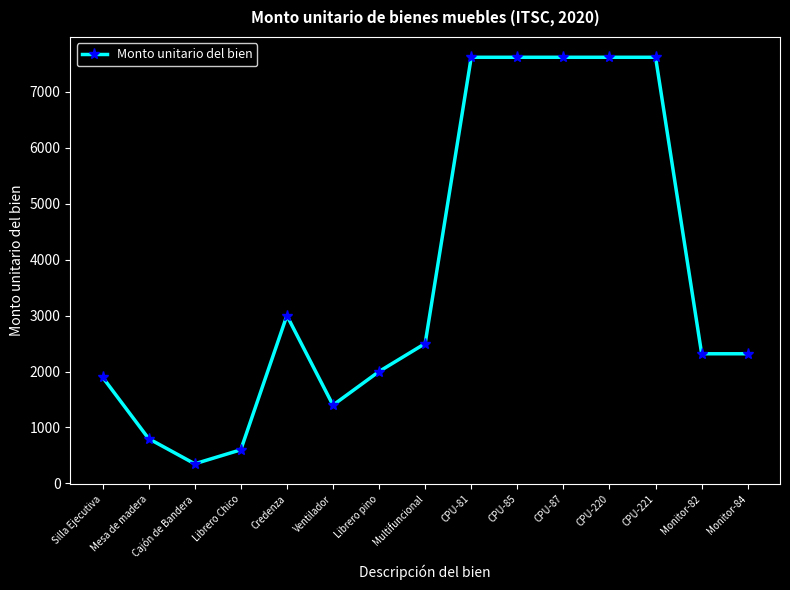

What is the difference between the maximum and second lowest values?

7017.6